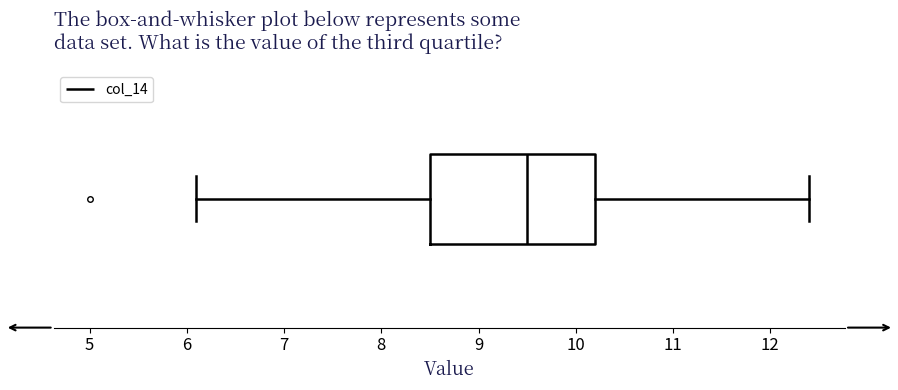

Where is the right edge of the box on the x-axis? The values are not printed on the chart, so give them approximately, as read against the axis.

10.2